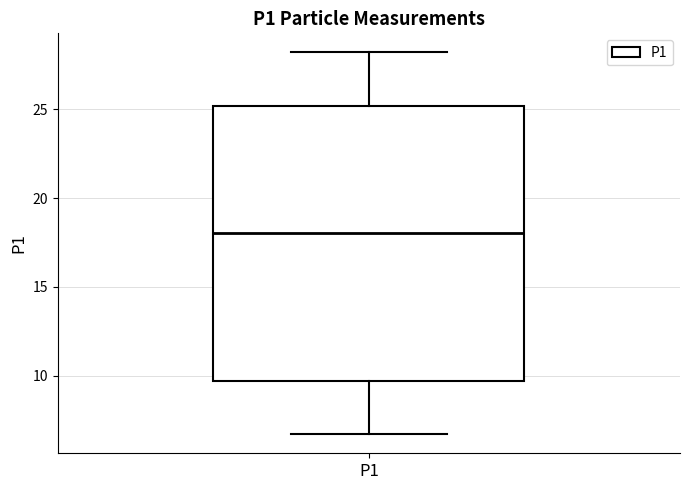

Where is the lower edge of the box for P1 on the y-axis? The values are not printed on the chart, so give them approximately, as read against the axis.

9.5